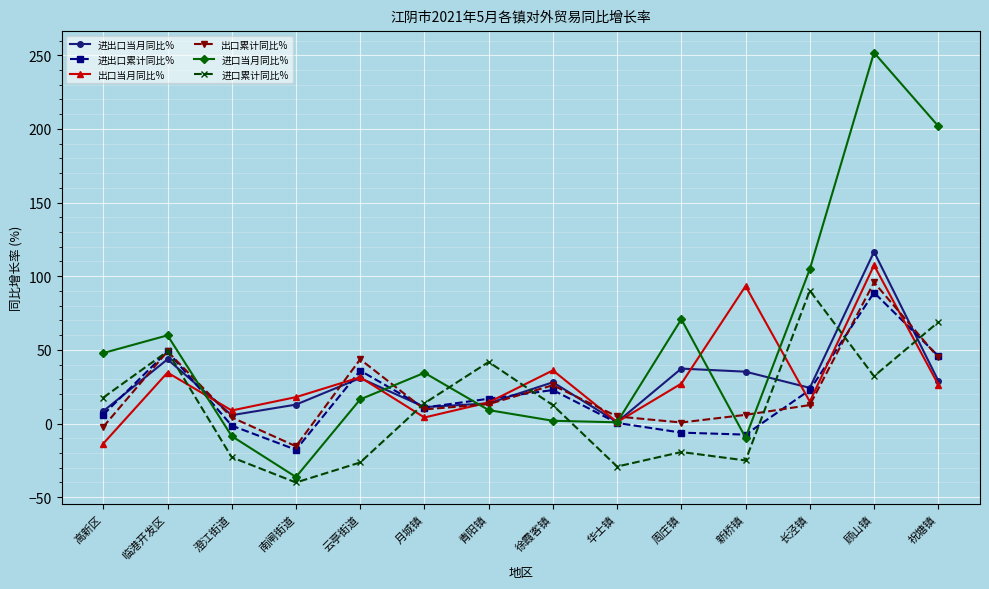

Is it true that 出口累计同比% equals -15.4 at 南闸街道?

True